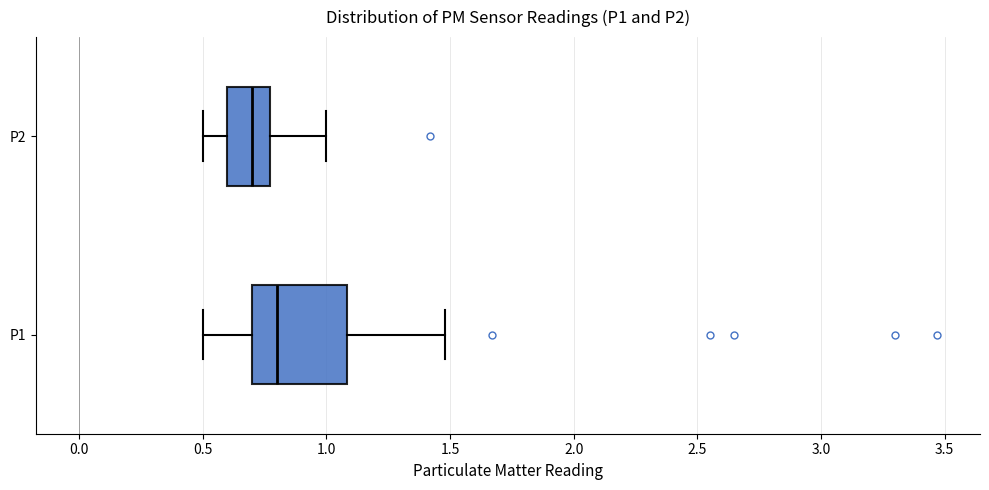

Reading bottom to top, transcribe this box plot: for each box, give where its median line is, the range the box spans, and where its two whiskers end, as read against the x-axis. The values are not printed on the chart, so give them approximately, as read against the axis.

P1: median 0.80, box 0.70 to 1.10, whiskers 0.50 to 1.50
P2: median 0.70, box 0.60 to 0.75, whiskers 0.50 to 1.00